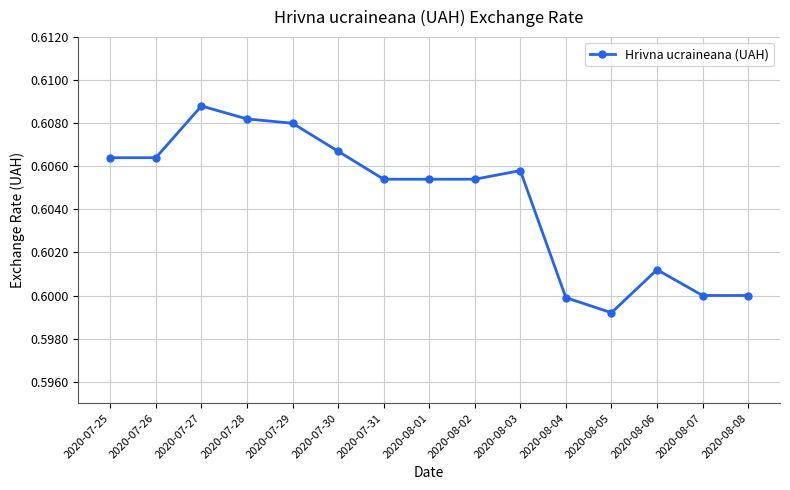

Which category has the highest value across all series?

2020-07-27